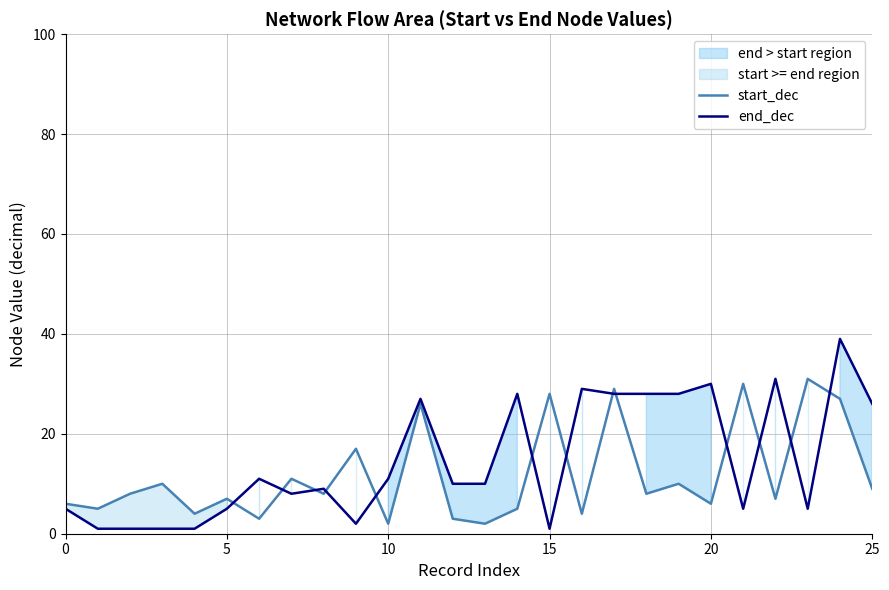

What is the maximum value for start_dec?

31